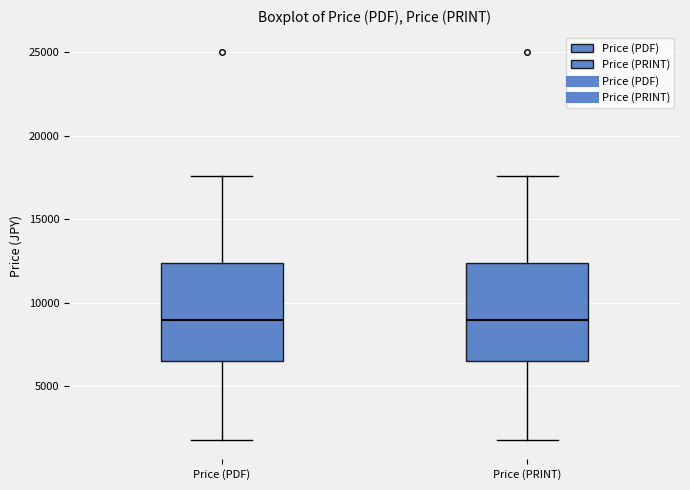

Reading left to right, read every box against the y-axis: the position of its median line, the range the box covers, and the ends of its whiskers. The values are not printed on the chart, so give them approximately, as read against the axis.

Price (PDF): median 9000, box 6500 to 12500, whiskers 2000 to 17500
Price (PRINT): median 9000, box 6500 to 12500, whiskers 2000 to 17500